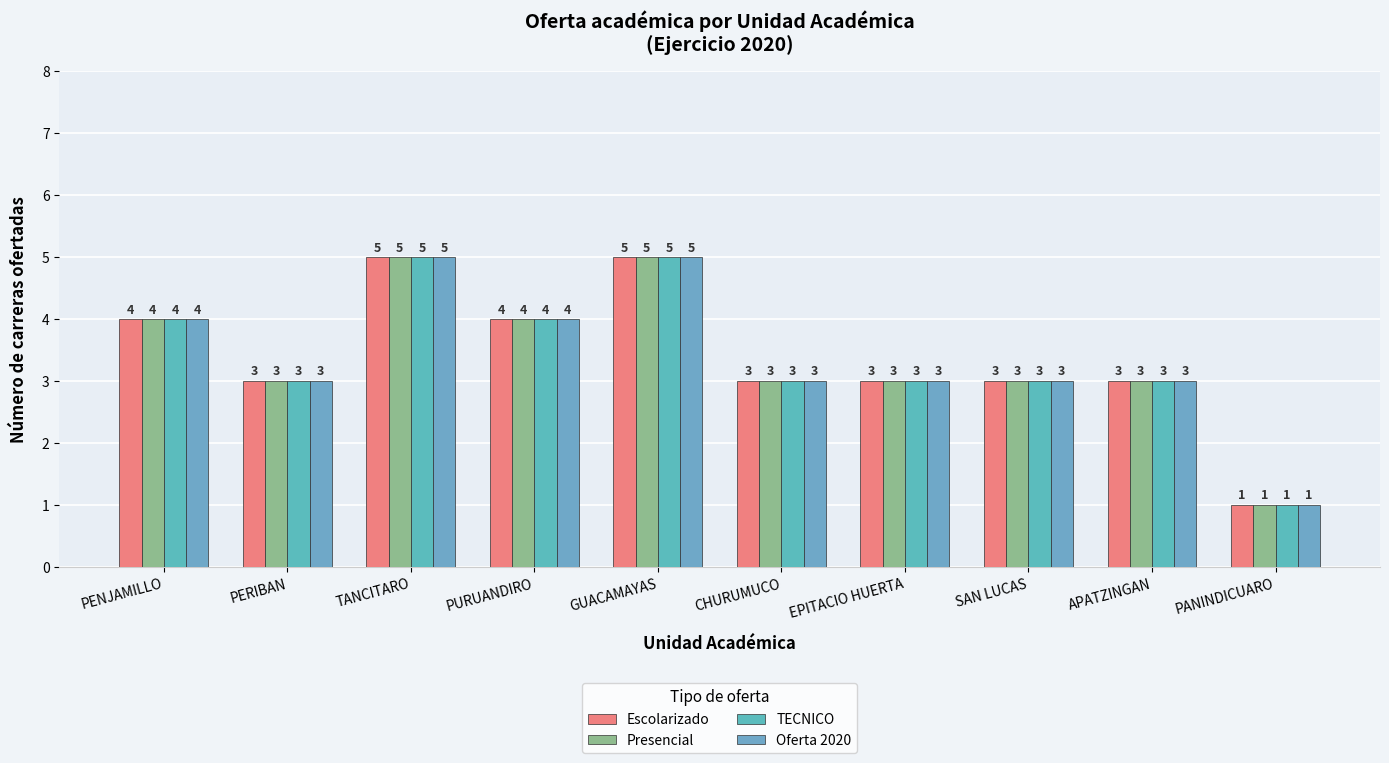

Reading left to right, list all the values displayed in this chart.

Escolarizado: PENJAMILLO=4	PERIBAN=3	TANCITARO=5	PURUANDIRO=4	GUACAMAYAS=5	CHURUMUCO=3	EPITACIO HUERTA=3	SAN LUCAS=3	APATZINGAN=3	PANINDICUARO=1
Presencial: PENJAMILLO=4	PERIBAN=3	TANCITARO=5	PURUANDIRO=4	GUACAMAYAS=5	CHURUMUCO=3	EPITACIO HUERTA=3	SAN LUCAS=3	APATZINGAN=3	PANINDICUARO=1
TECNICO: PENJAMILLO=4	PERIBAN=3	TANCITARO=5	PURUANDIRO=4	GUACAMAYAS=5	CHURUMUCO=3	EPITACIO HUERTA=3	SAN LUCAS=3	APATZINGAN=3	PANINDICUARO=1
Oferta 2020: PENJAMILLO=4	PERIBAN=3	TANCITARO=5	PURUANDIRO=4	GUACAMAYAS=5	CHURUMUCO=3	EPITACIO HUERTA=3	SAN LUCAS=3	APATZINGAN=3	PANINDICUARO=1